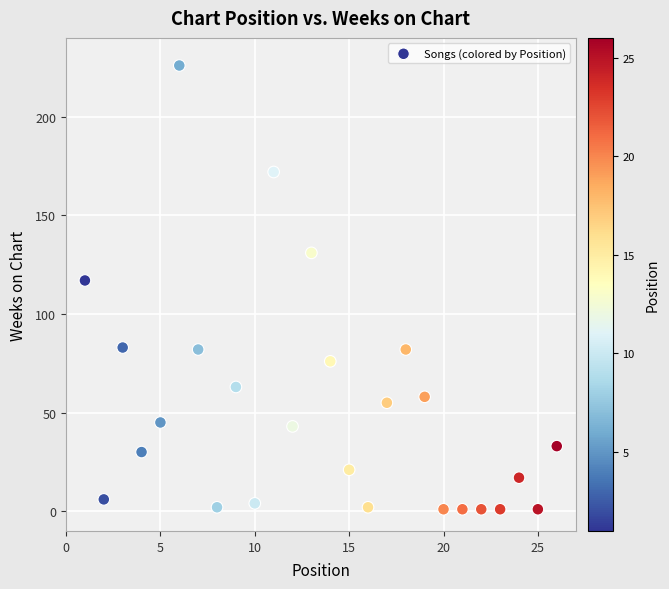

What Y value in the scatter plot is closest to 113?

117